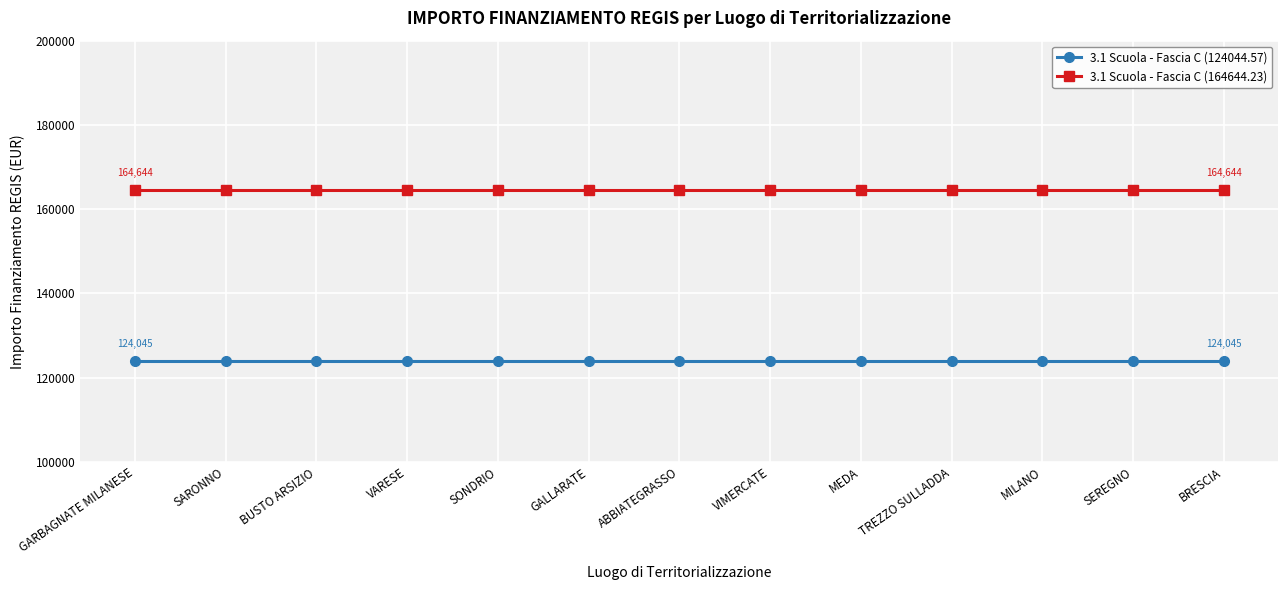

What is the difference between the highest and lowest values at VIMERCATE?

40599.7